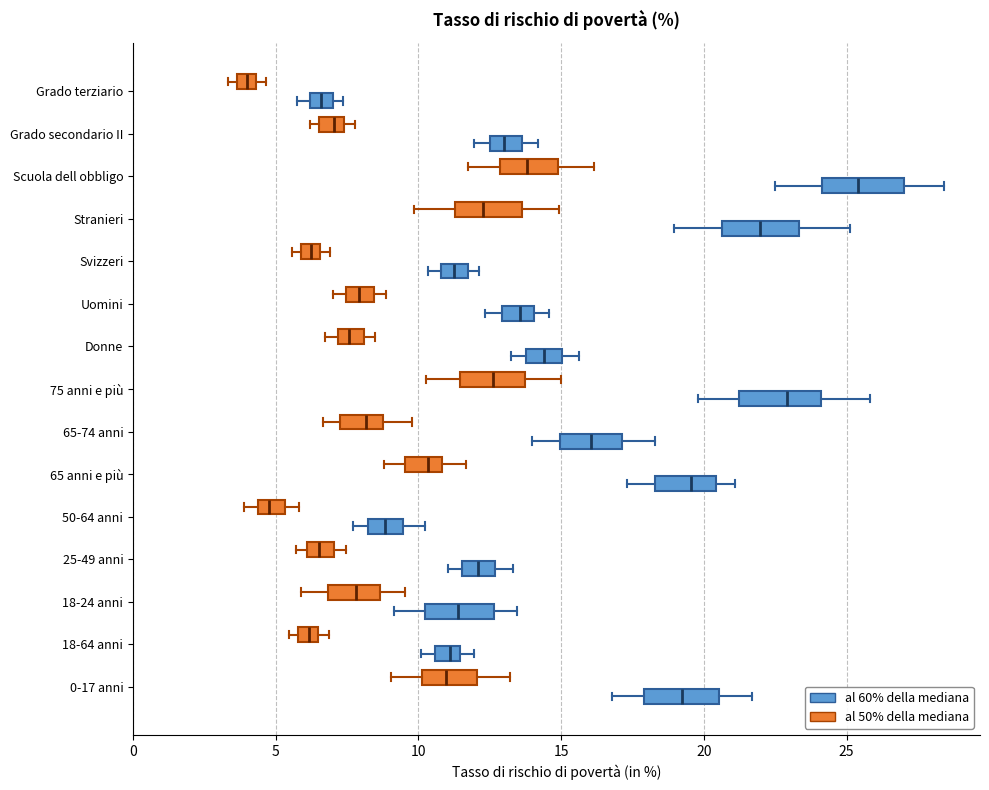

Where is the left edge of the box for 25-49 anni (al 50% della mediana) on the x-axis? The values are not printed on the chart, so give them approximately, as read against the axis.

6.0